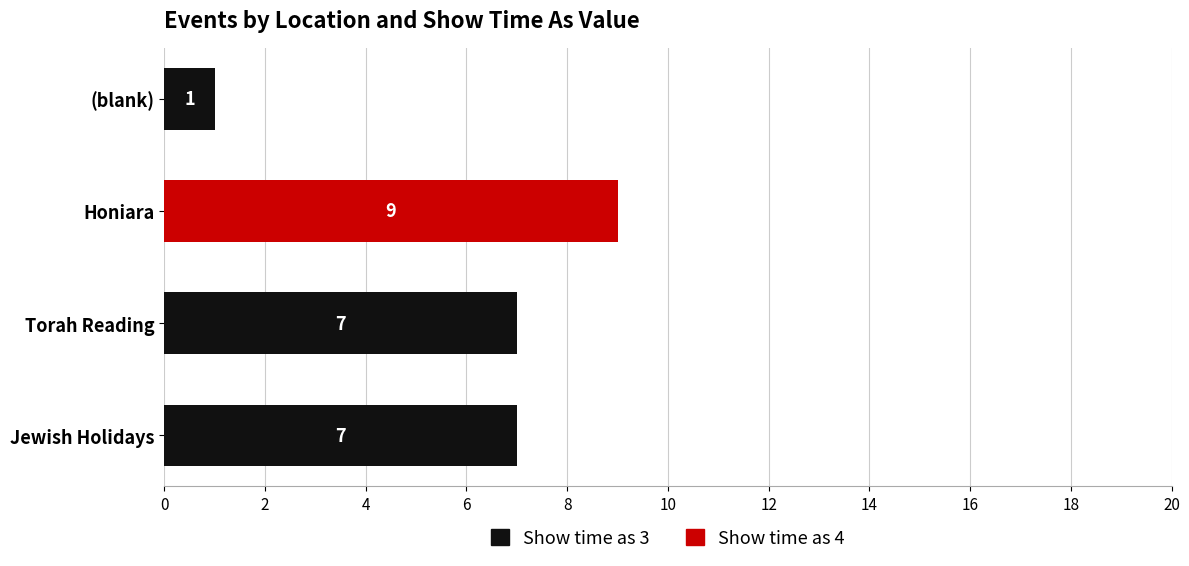

How many Show time as 3 values are between 1 and 7?

3